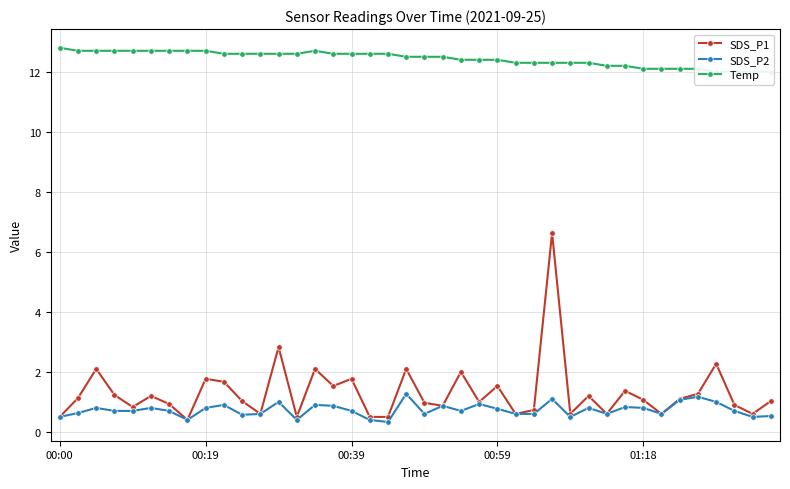

What is the highest value of the SDS_P2 series?

1.3